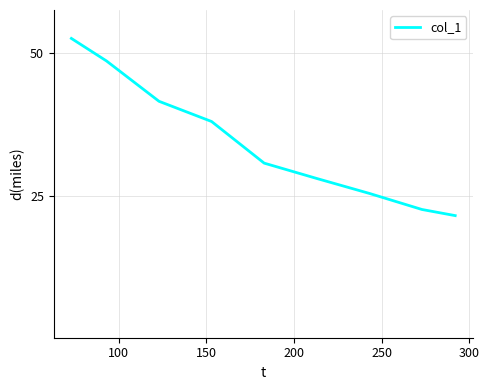

The chart shows a value of 72.2 at 8. True or false?

False